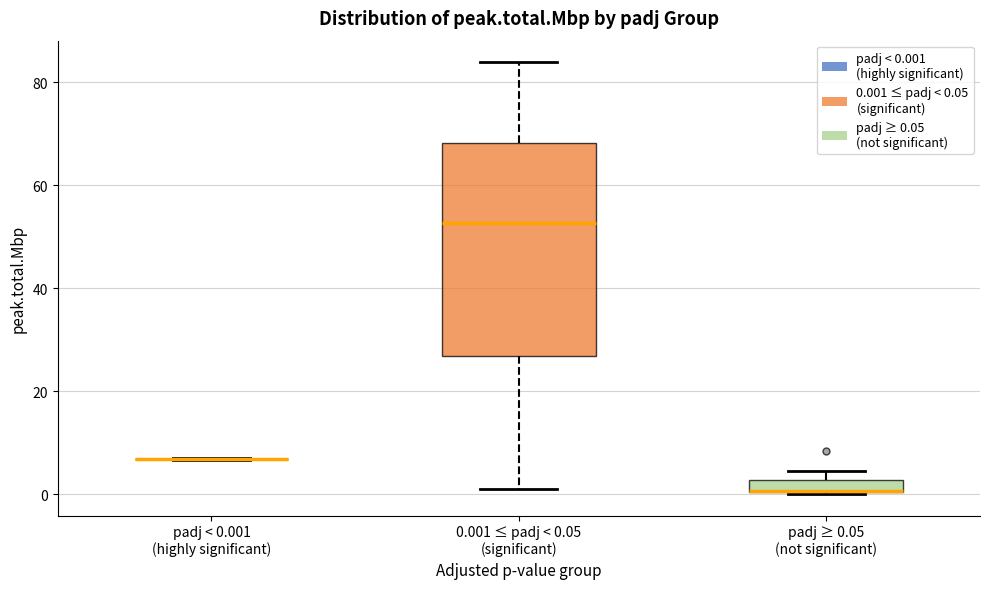

Where does the upper whisker of the box for 0.001 ≤ padj < 0.05 (significant) end on the y-axis? The values are not printed on the chart, so give them approximately, as read against the axis.

84